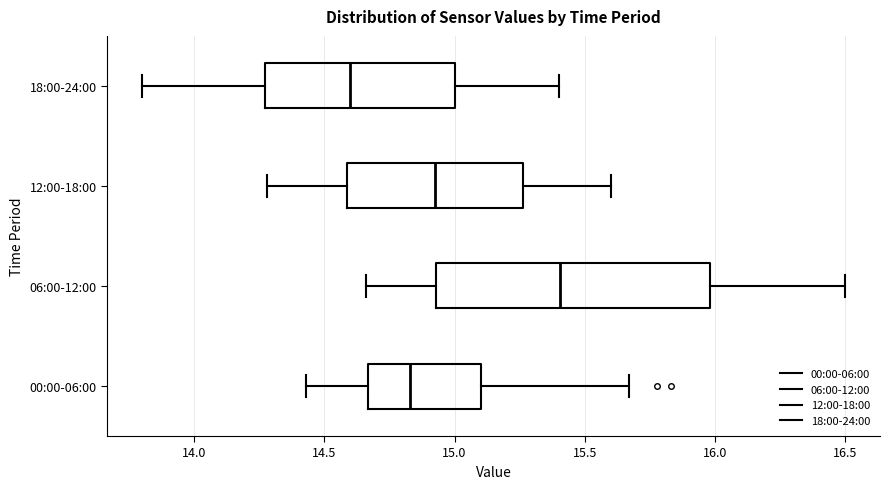

Where is the right edge of the box for 12:00-18:00 on the x-axis? The values are not printed on the chart, so give them approximately, as read against the axis.

15.25